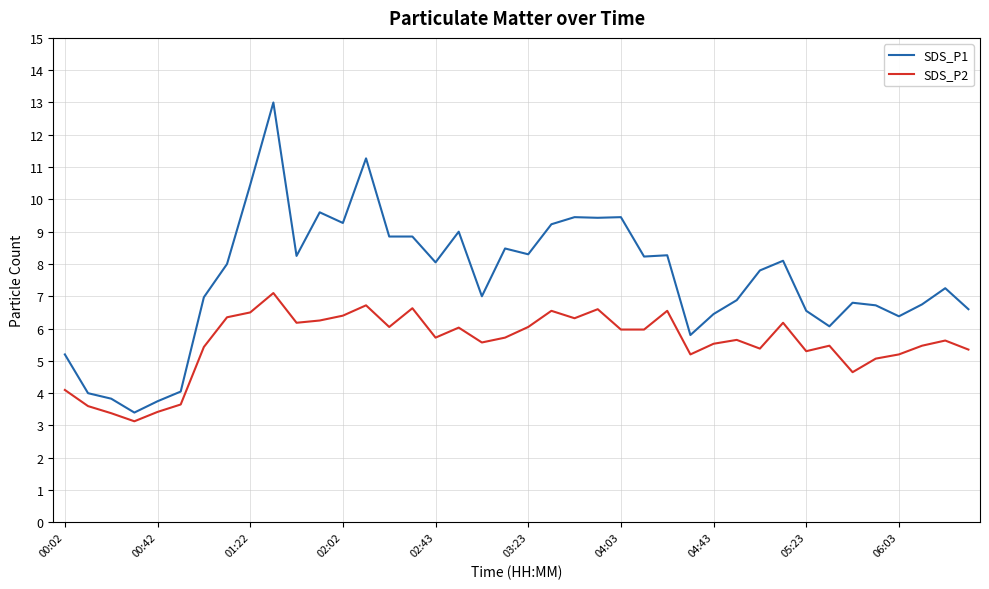

Which series has the largest total across all categories?

SDS_P1